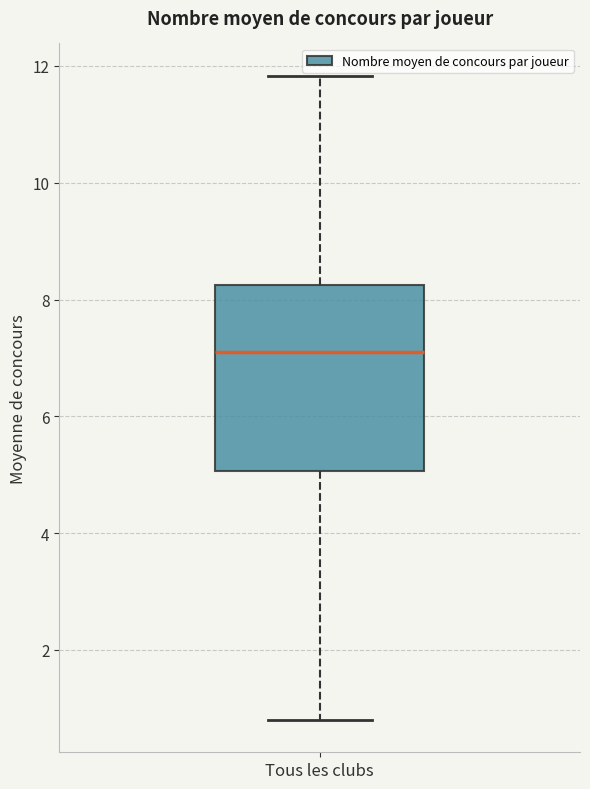

Where is the upper edge of the box for Tous les clubs on the y-axis? The values are not printed on the chart, so give them approximately, as read against the axis.

8.2